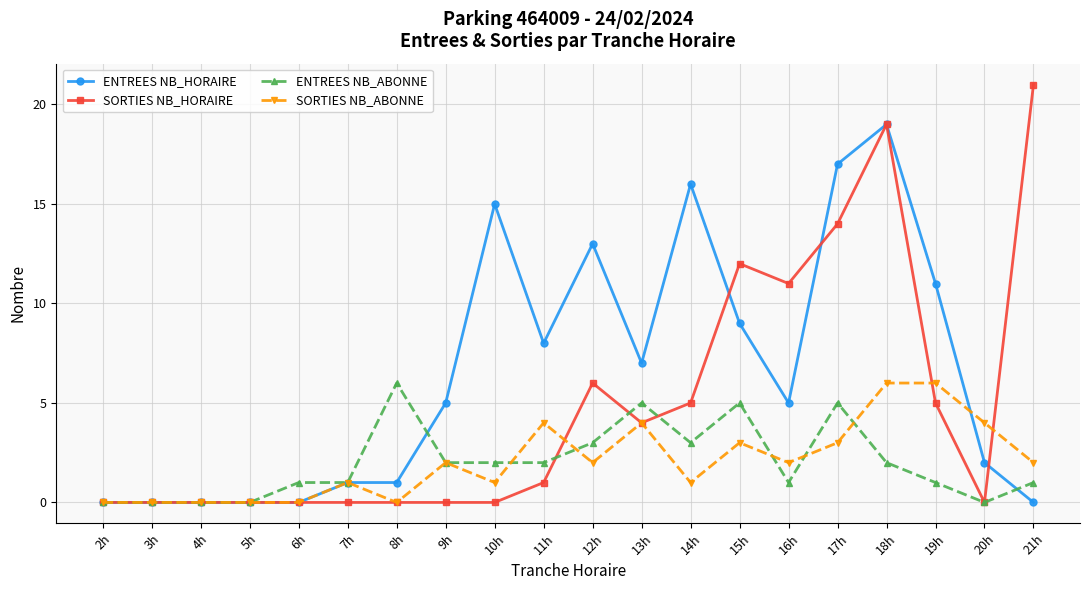

True or false: ENTREES NB_HORAIRE has a value of 5 at 9h.

True